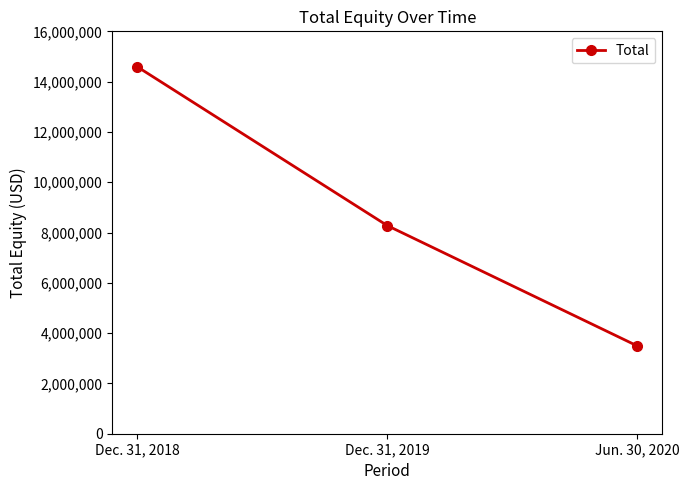

How many values are between 3490138 and 14591096?

3